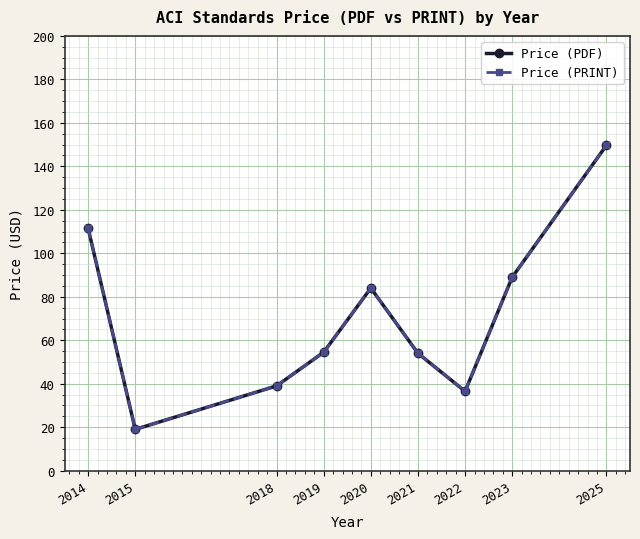

At which category does the chart reach its peak across all series?

2025